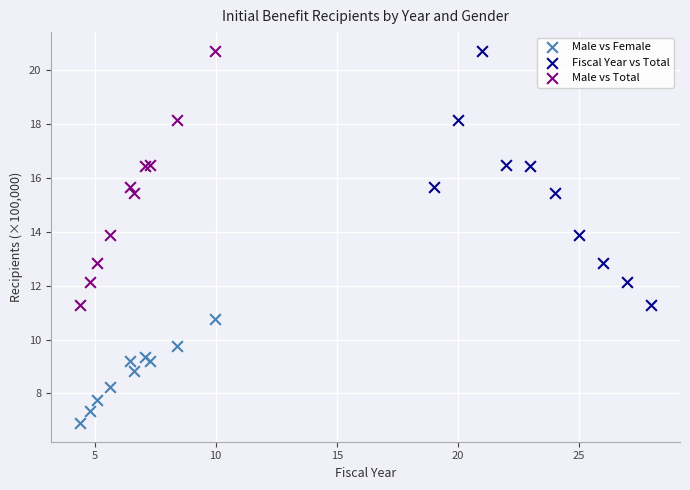

Which series contains the lowest Y value?

Male vs Female